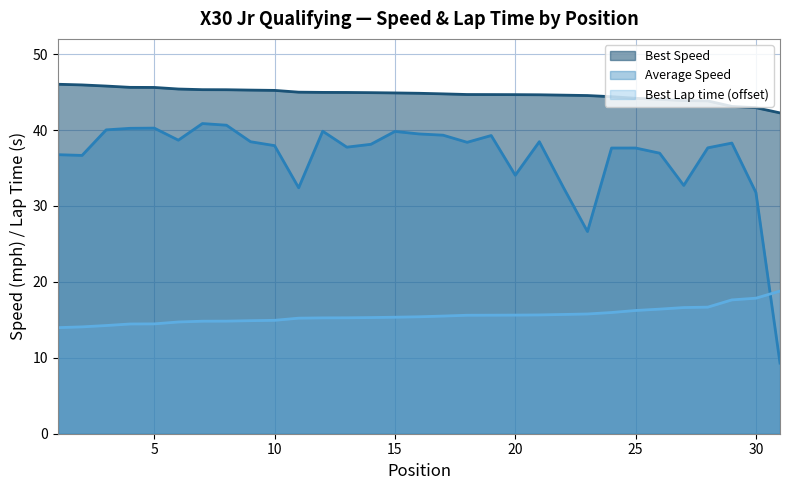

Is it true that Best Speed equals 44.6 at 22?

True